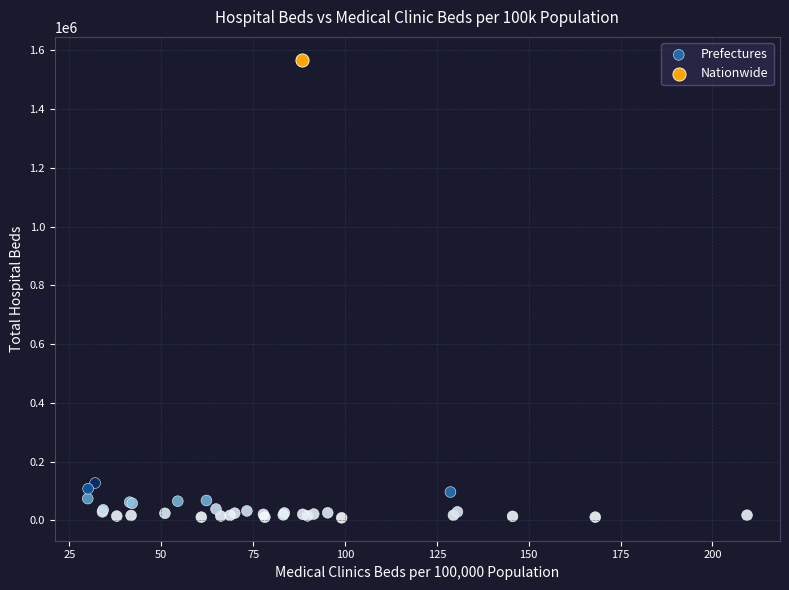

What are all the series names shown in the legend?

Prefectures, Nationwide